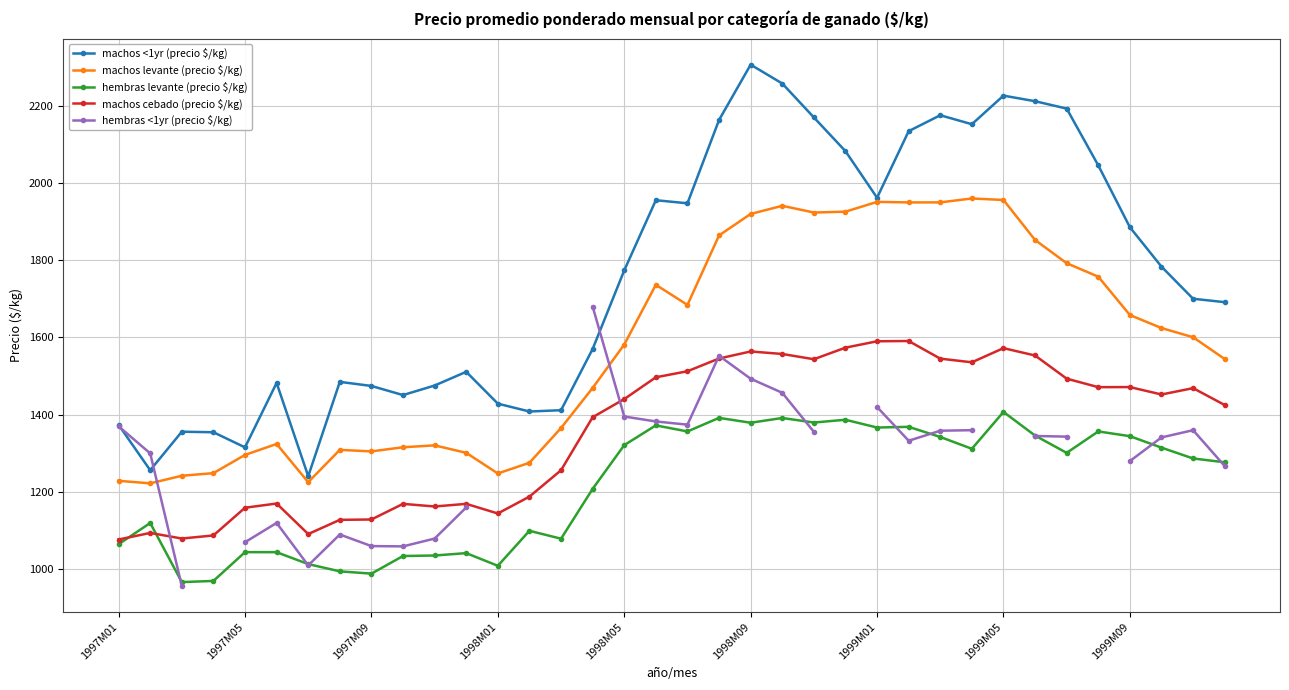

What is the smallest value displayed?

957.0